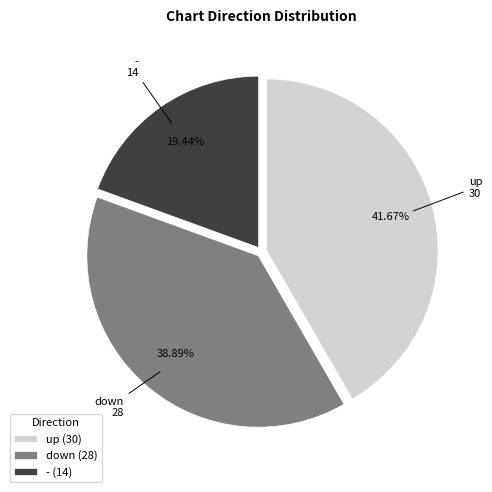

Approximately how many times larger is the value at down (28) compared to - (14)?

2.0